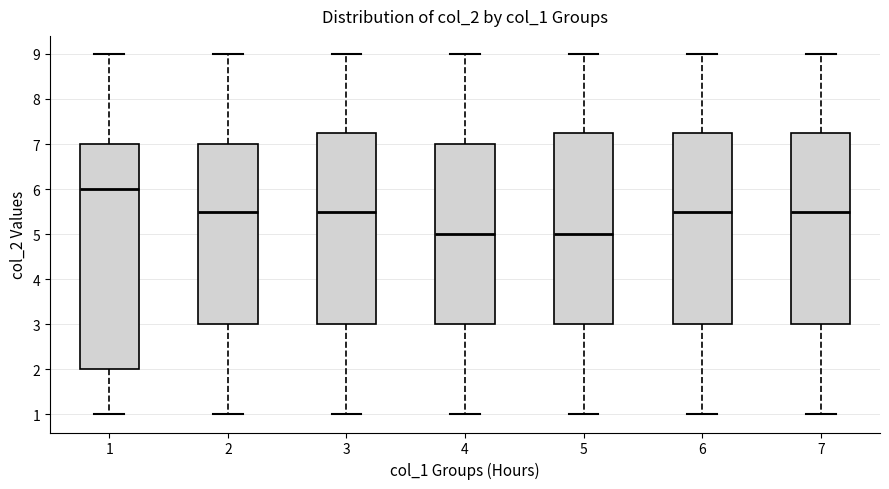

Where does the lower whisker of the box at x = 1 end on the y-axis? The values are not printed on the chart, so give them approximately, as read against the axis.

1.0